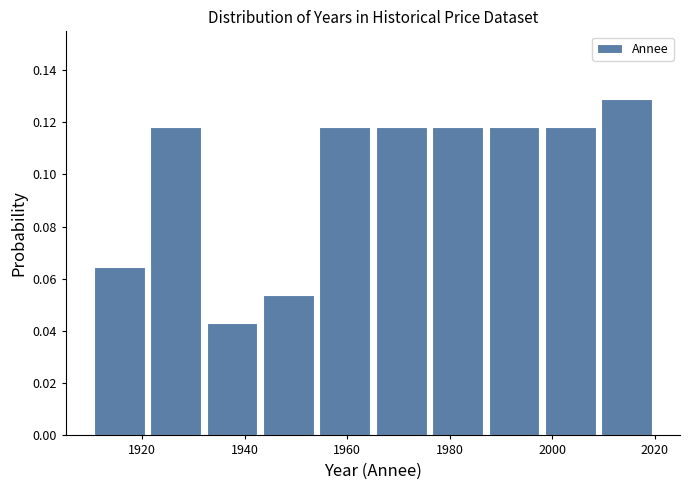

Reading left to right, transcribe this chart: for each bar, give the range it covers on the x-axis and its height. Neither the bar edges nor the heights are printed on the chart, so give them approximately, as read against the axes.

1910 to 1921: 0.064
1921 to 1932: 0.118
1932 to 1943: 0.044
1943 to 1954: 0.054
1954 to 1965: 0.118
1965 to 1976: 0.118
1976 to 1987: 0.118
1987 to 1998: 0.118
1998 to 2009: 0.118
2009 to 2020: 0.130